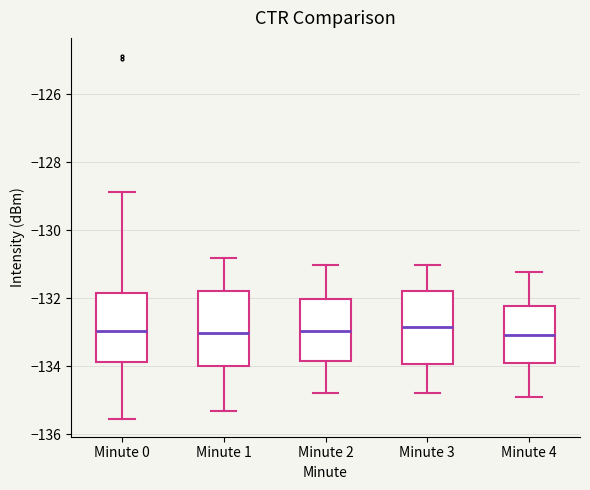

Reading left to right, transcribe this box plot: for each box, give where its median line is, the range the box spans, and where its two whiskers end, as read against the y-axis. The values are not printed on the chart, so give them approximately, as read against the axis.

Minute 0: median -133.0, box -133.8 to -131.8, whiskers -135.6 to -128.8
Minute 1: median -133.0, box -134.0 to -131.8, whiskers -135.4 to -130.8
Minute 2: median -133.0, box -133.8 to -132.0, whiskers -134.8 to -131.0
Minute 3: median -132.8, box -134.0 to -131.8, whiskers -134.8 to -131.0
Minute 4: median -133.0, box -133.8 to -132.2, whiskers -134.8 to -131.2